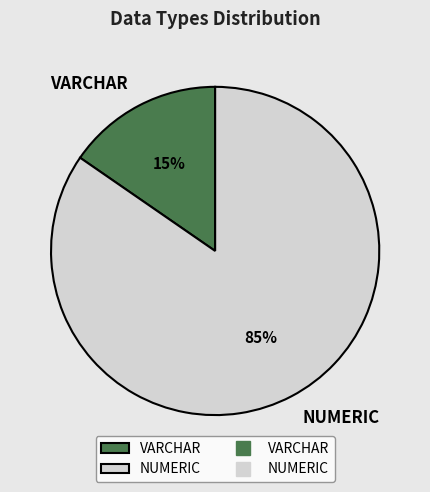

Combined, do NUMERIC and VARCHAR account for over 50%?

Yes